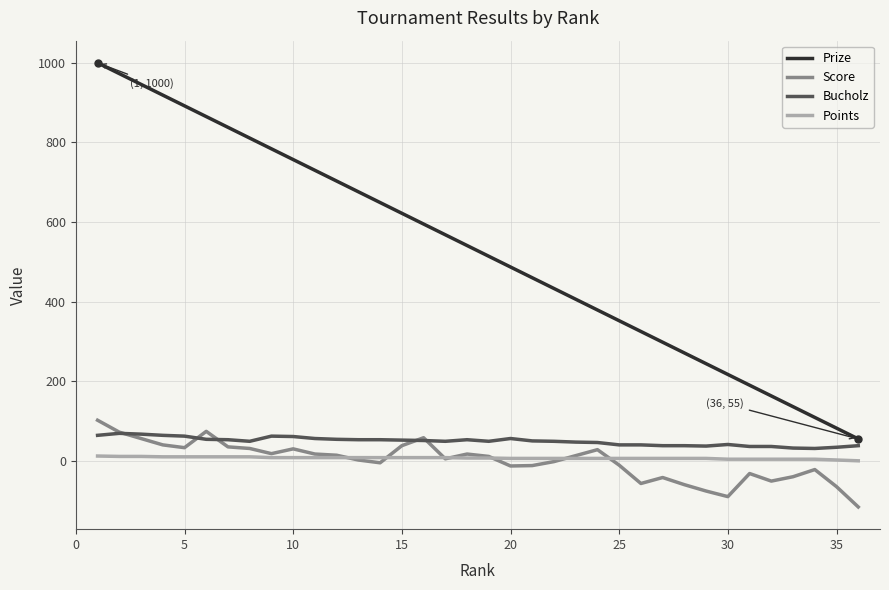

In Score, how many points are lower than both neighbors (excluding endpoints)?

8